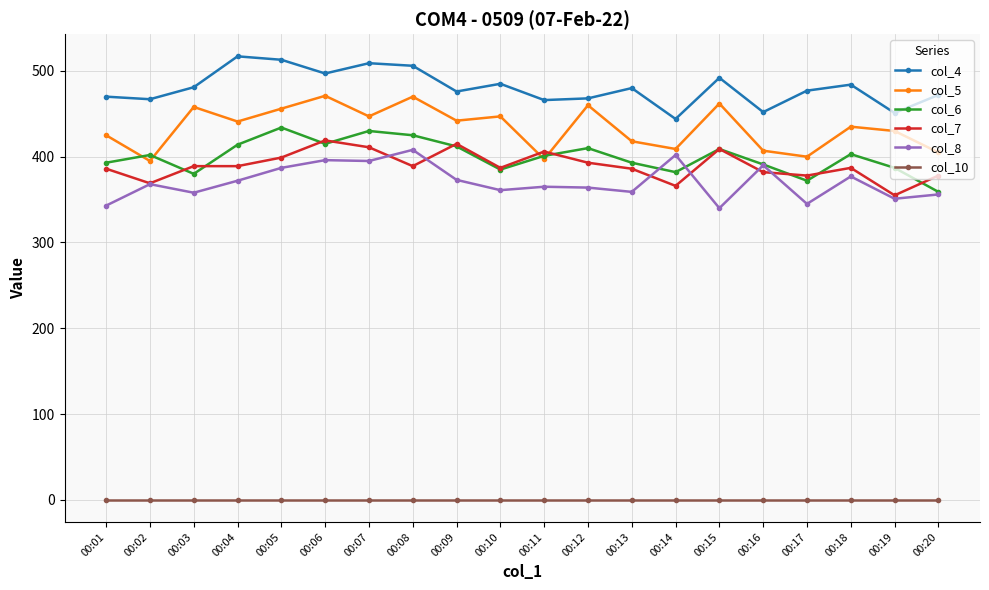

True or false: col_10 and col_5 cross at least once.

False